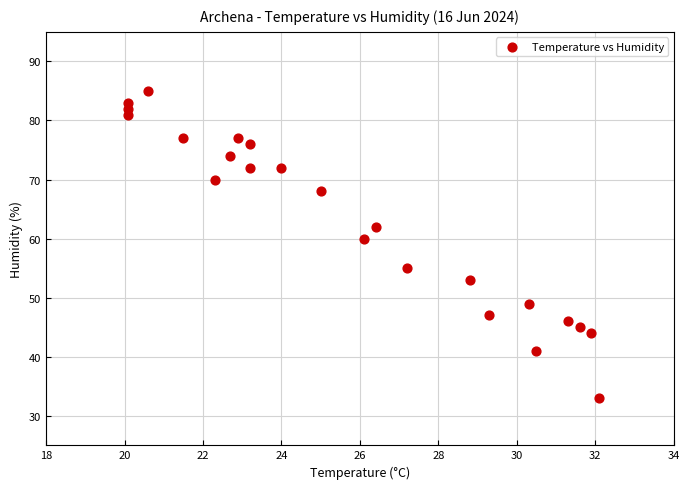

What Y value in the scatter plot is closest to 59?

60